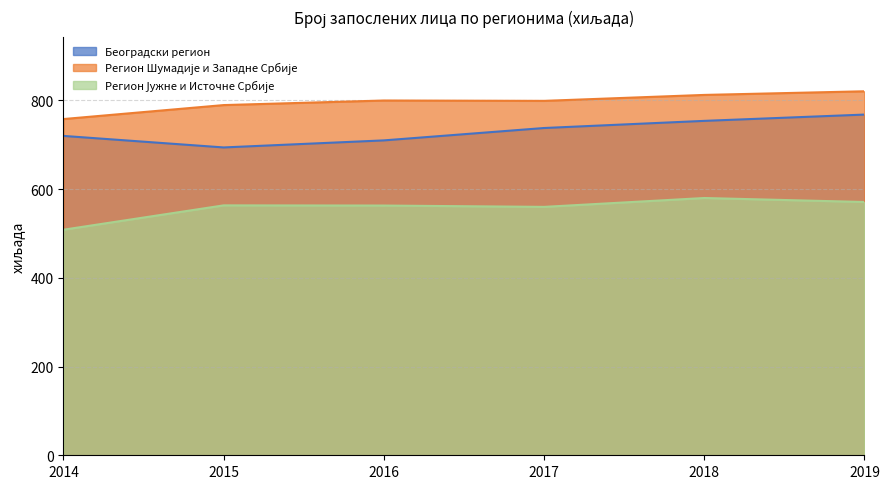

Count the number of categories in the chart.

6